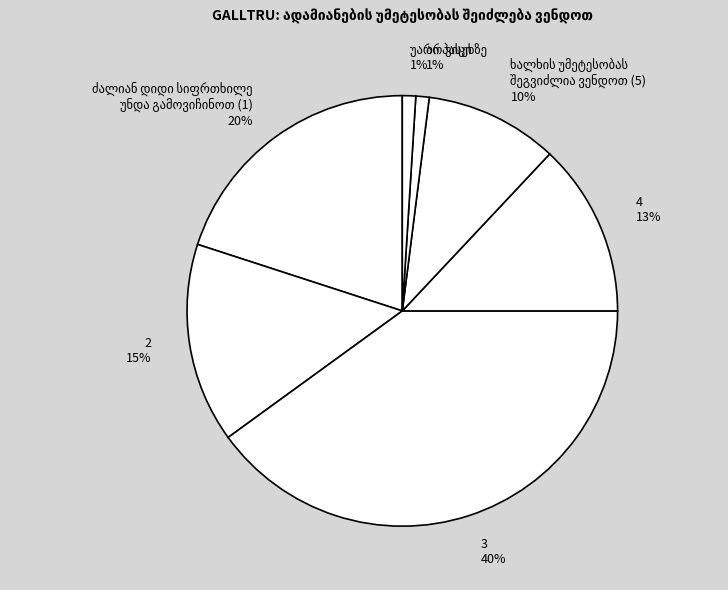

How many slices are in this pie chart?

7